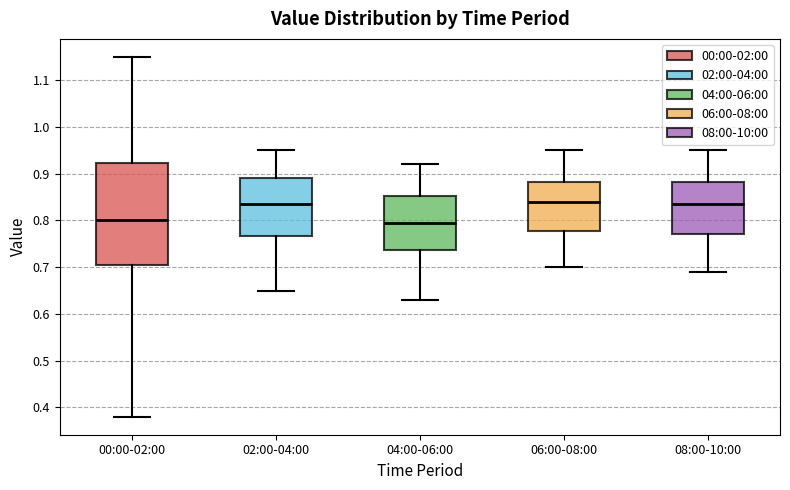

Reading left to right, transcribe this box plot: for each box, give where its median line is, the range the box spans, and where its two whiskers end, as read against the y-axis. The values are not printed on the chart, so give them approximately, as read against the axis.

00:00-02:00: median 0.80, box 0.71 to 0.92, whiskers 0.38 to 1.15
02:00-04:00: median 0.84, box 0.77 to 0.89, whiskers 0.65 to 0.95
04:00-06:00: median 0.80, box 0.74 to 0.85, whiskers 0.63 to 0.92
06:00-08:00: median 0.84, box 0.78 to 0.88, whiskers 0.70 to 0.95
08:00-10:00: median 0.84, box 0.77 to 0.88, whiskers 0.69 to 0.95